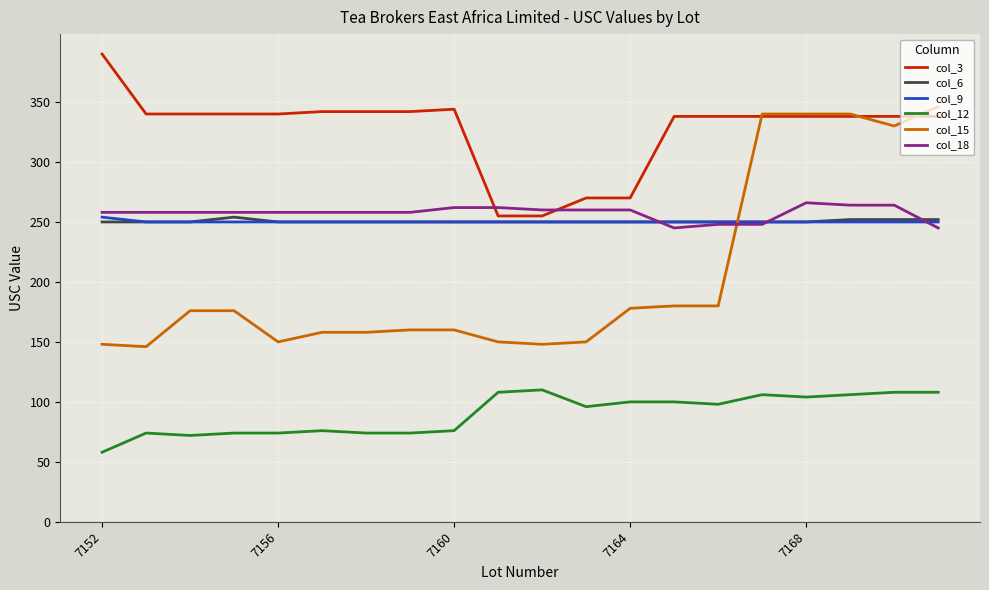

What is the lowest value of the col_9 series?

250